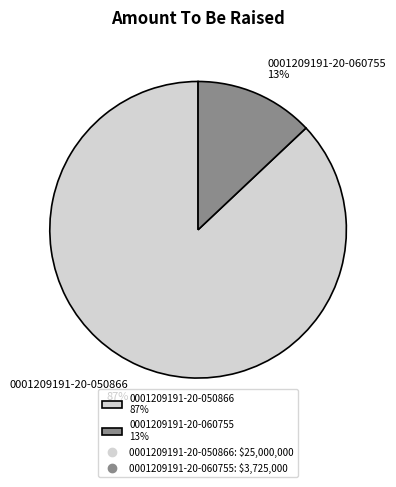

How many segments does this pie chart have?

2